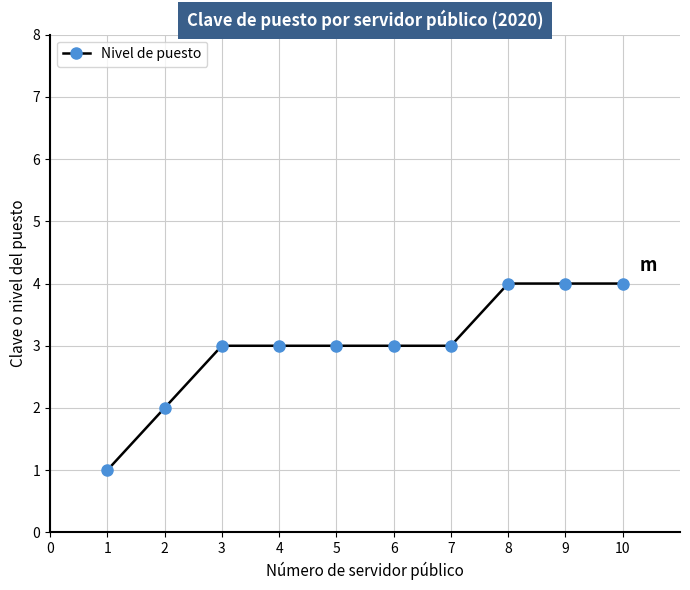

The chart shows a value of 3 at 6. True or false?

True